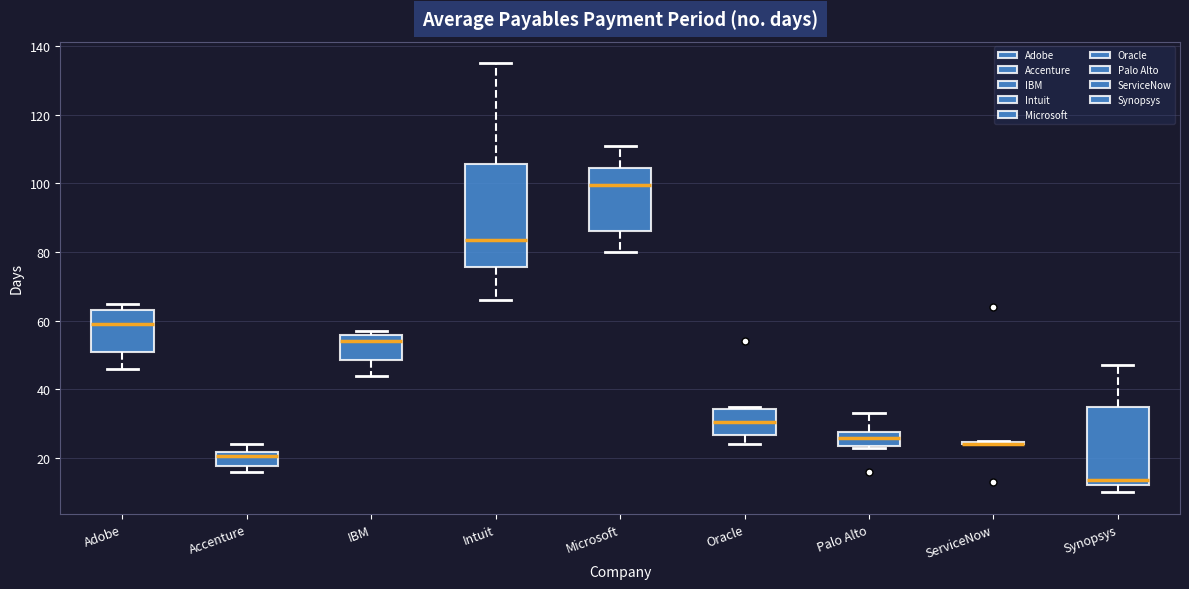

Reading left to right, read every box against the y-axis: the position of its median line, the range the box covers, and the ends of its whiskers. The values are not printed on the chart, so give them approximately, as read against the axis.

Adobe: median 60, box 52 to 64, whiskers 46 to 66
Accenture: median 20, box 18 to 22, whiskers 16 to 24
IBM: median 54, box 48 to 56, whiskers 44 to 58
Intuit: median 84, box 76 to 106, whiskers 66 to 136
Microsoft: median 100, box 86 to 104, whiskers 80 to 112
Oracle: median 30, box 26 to 34, whiskers 24 to 36
Palo Alto: median 26, box 24 to 28, whiskers 24 to 34
ServiceNow: box collapsed to a line at 24, whiskers 24 to 26
Synopsys: median 14, box 12 to 36, whiskers 10 to 48